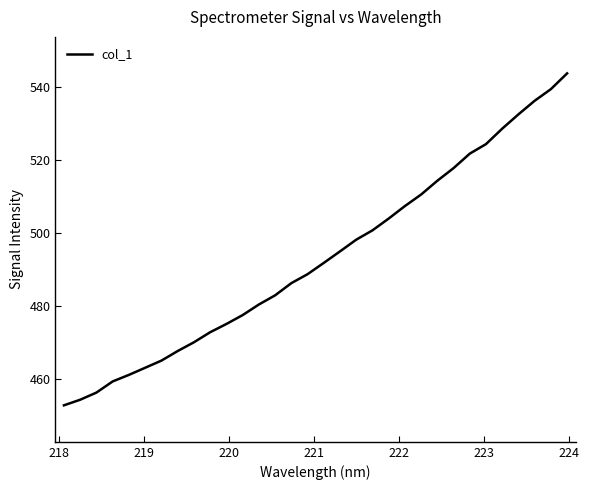

What is the difference between the maximum and minimum values?

90.9